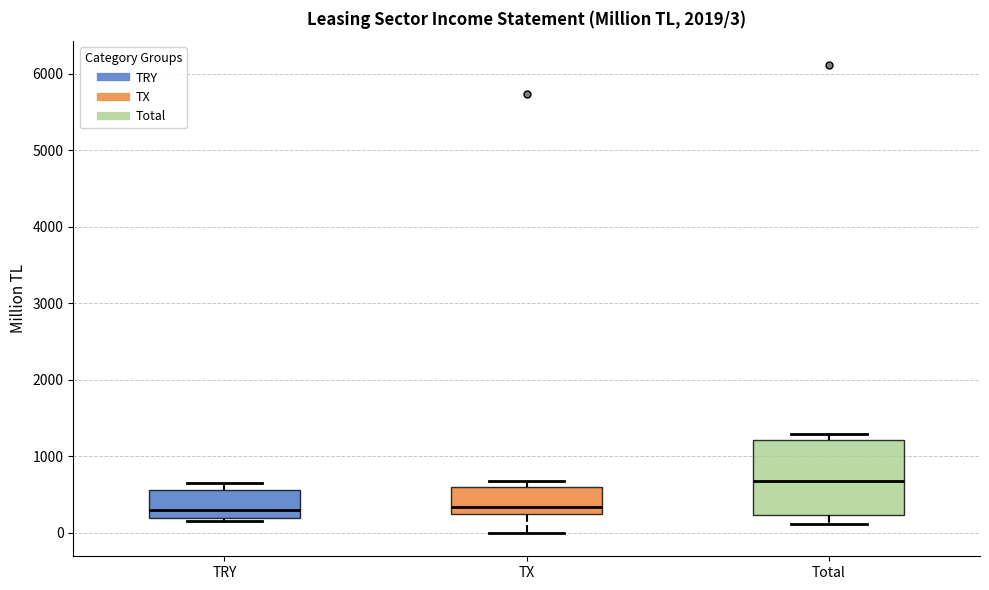

Comparing the boxes themselves (not the whiskers), which one is the tallest?

Total